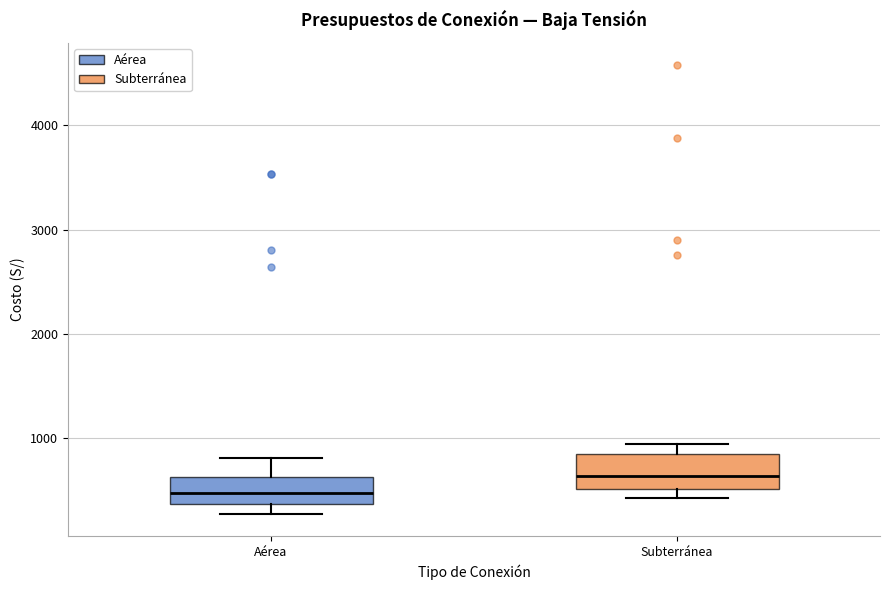

Reading left to right, transcribe this box plot: for each box, give where its median line is, the range the box spans, and where its two whiskers end, as read against the y-axis. The values are not printed on the chart, so give them approximately, as read against the axis.

Aérea: median 500, box 400 to 600, whiskers 300 to 800
Subterránea: median 600, box 500 to 800, whiskers 400 to 900